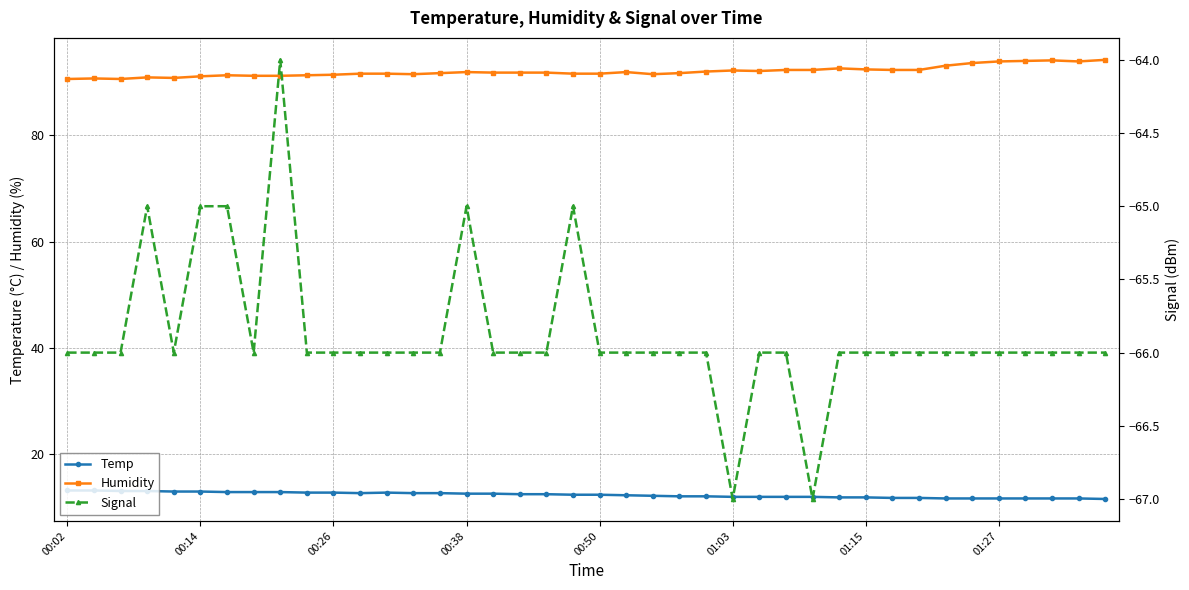

Count the Signal values in the range -66 to -65.

37